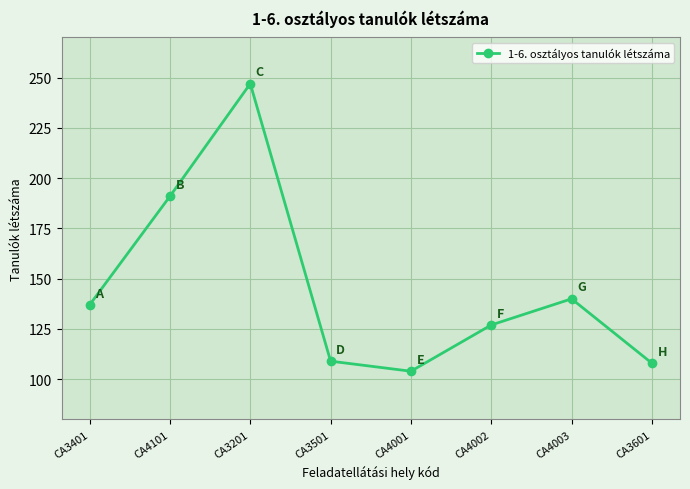

What is the maximum value shown in the chart?

247